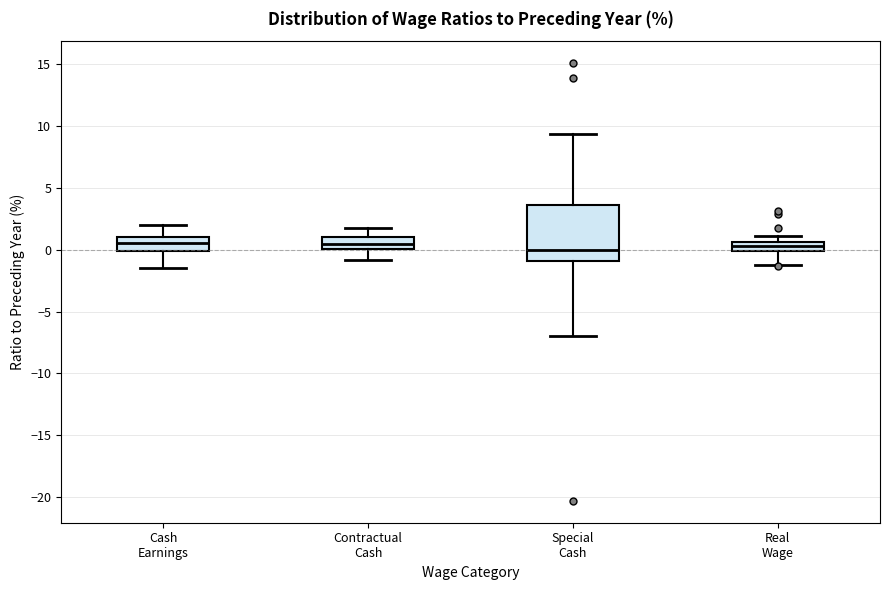

Reading left to right, read every box against the y-axis: the position of its median line, the range the box covers, and the ends of its whiskers. The values are not printed on the chart, so give them approximately, as read against the axis.

Cash Earnings: median 0.5, box 0.0 to 1.0, whiskers -1.5 to 2.0
Contractual Cash: median 0.5, box 0.0 to 1.0, whiskers -1.0 to 2.0
Special Cash: median 0.0, box -1.0 to 3.5, whiskers -7.0 to 9.5
Real Wage: median 0.5 (inside the box), box 0.0 to 0.5, whiskers -1.0 to 1.0